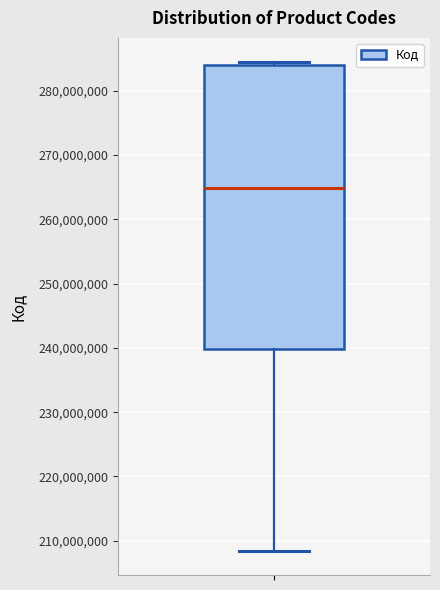

Transcribe this box plot: give where the median line is, the range the box spans, and where the two whiskers end, as read against the y-axis. The values are not printed on the chart, so give them approximately, as read against the axis.

median 265000000, box 240000000 to 284000000, whiskers 208000000 to 284000000 (just above the box's upper edge)